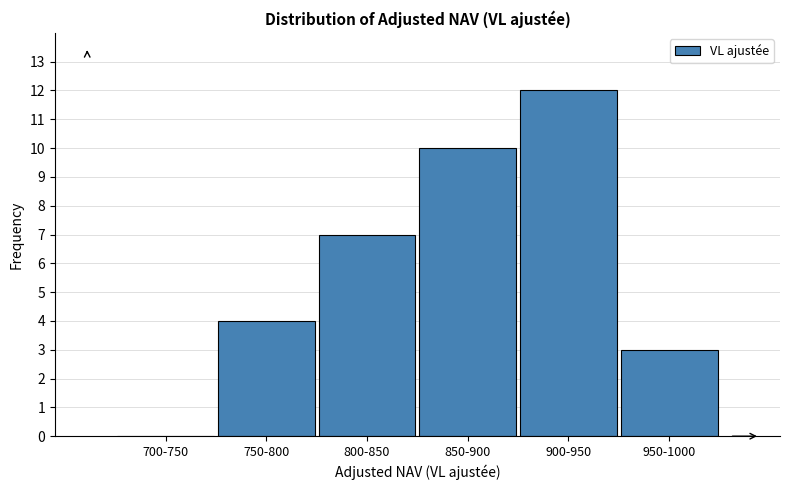

Reading left to right, transcribe all the data shown in this chart.

700-750=0	750-800=4	800-850=7	850-900=10	900-950=12	950-1000=3